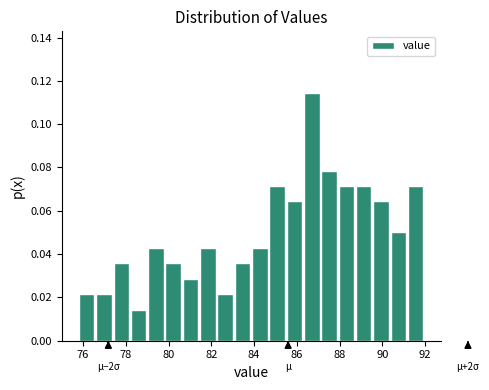

Over which range of the x-axis is the bar tallest?

86.4 to 87.2